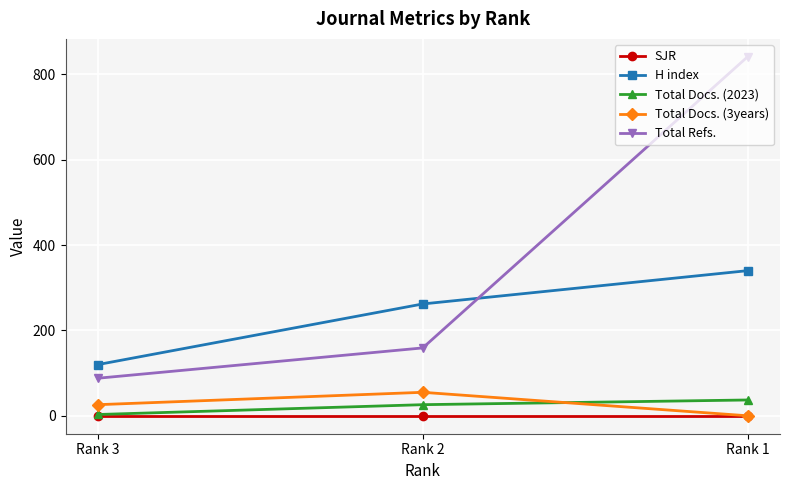

At which label does H index reach its minimum?

Rank 3